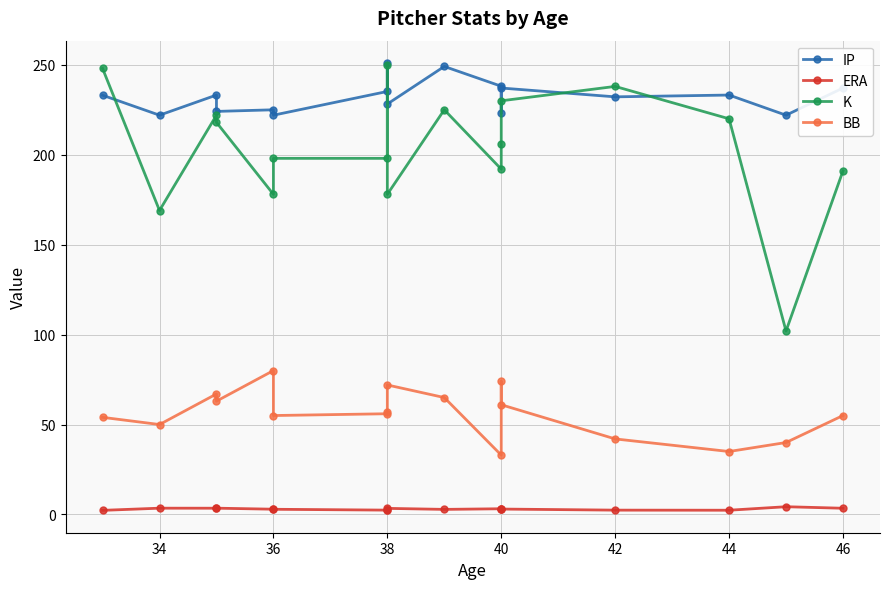

How many series are shown in this chart?

4